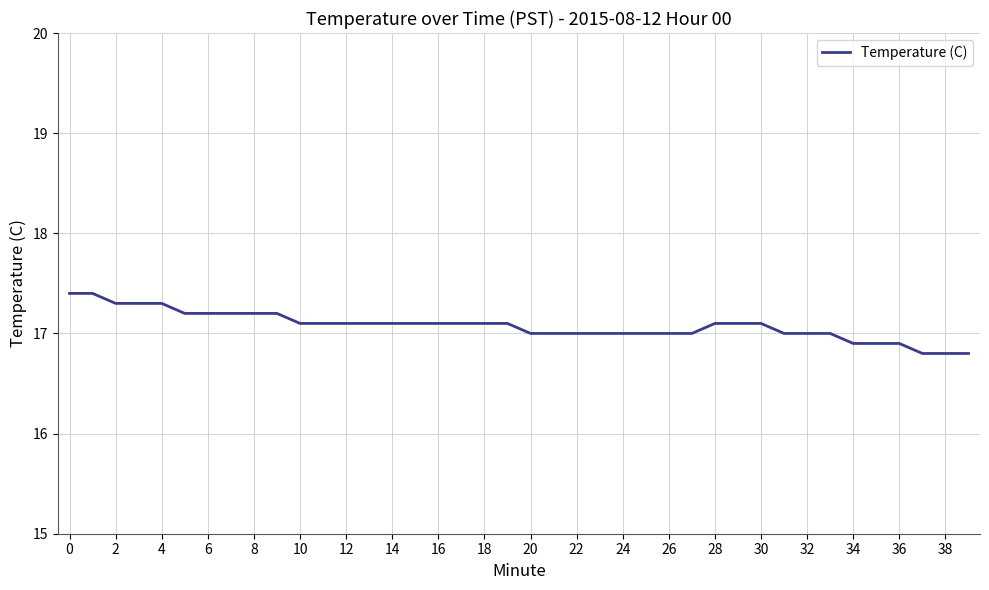

What is the difference between the maximum and minimum values?

0.6